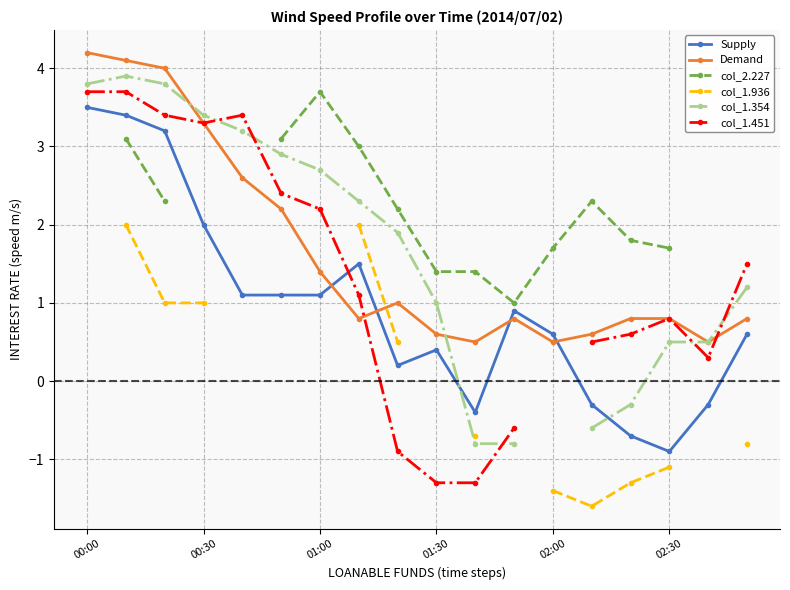

Is this an area chart (filled region under the line)?

No